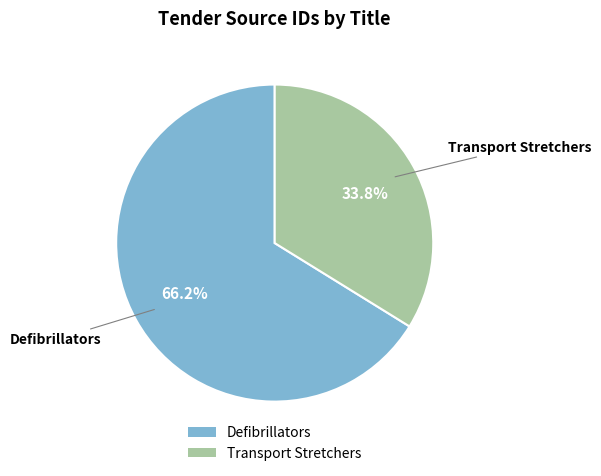

Which has a higher value, Defibrillators or Transport Stretchers?

Defibrillators